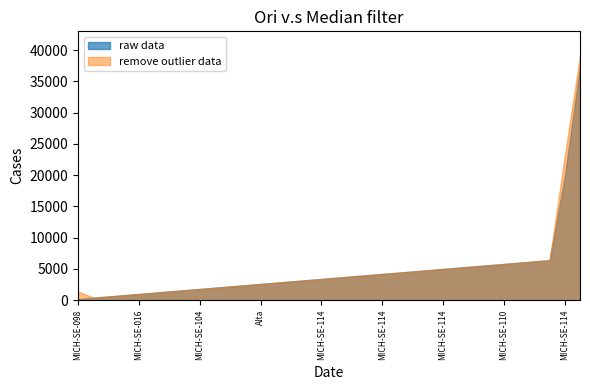

What are all the series names shown in the legend?

raw data, remove outlier data